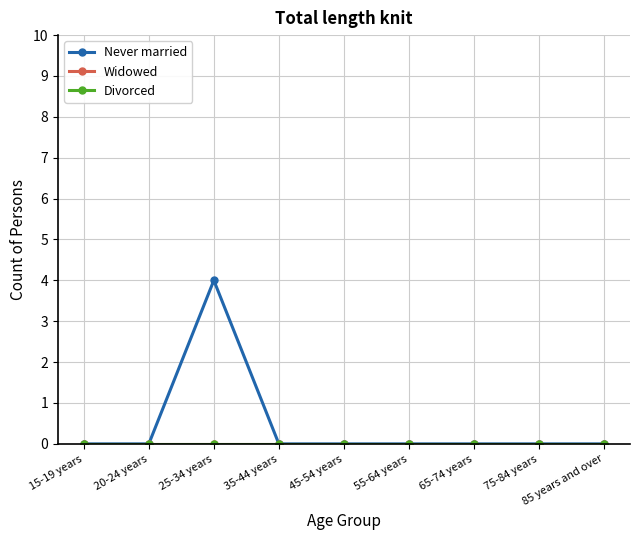

Which series has the widest spread of values?

Never married